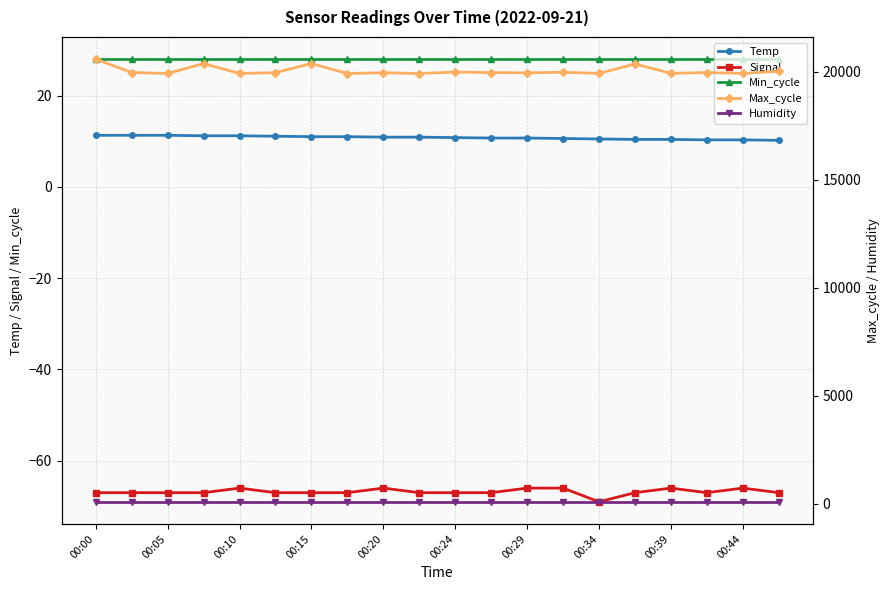

At how many categories does at least one series exceed 5884?

20